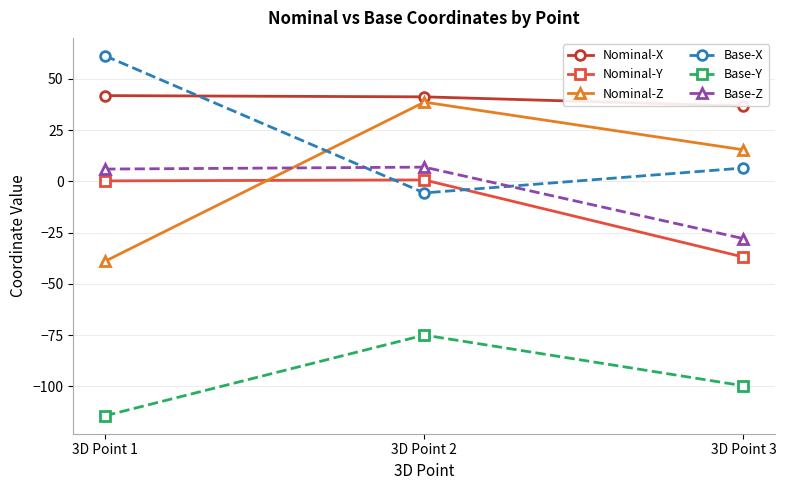

What is the value of the Base-X point at the 2nd from the left?

-5.6